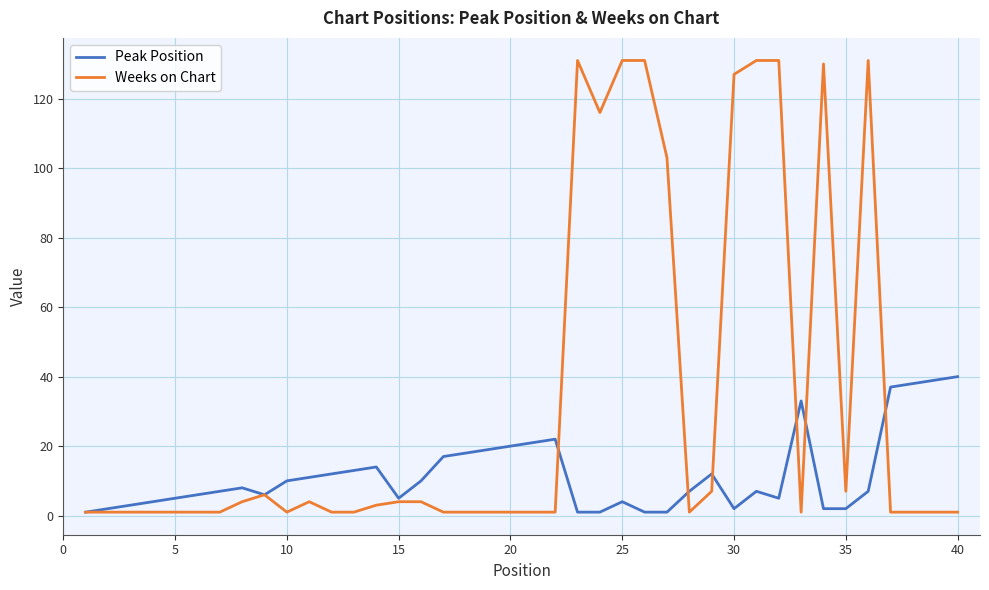

Reading right to left, transcribe all the data shown in this chart.

Peak Position: 40	39	38	37	7	2	2	33	5	7	2	12	7	1	1	4	1	1	22	21	20	19	18	17	10	5	14	13	12	11	10	6	8	7	6	5	4	3	2	1
Weeks on Chart: 1	1	1	1	131	7	130	1	131	131	127	7	1	103	131	131	116	131	1	1	1	1	1	1	4	4	3	1	1	4	1	6	4	1	1	1	1	1	1	1